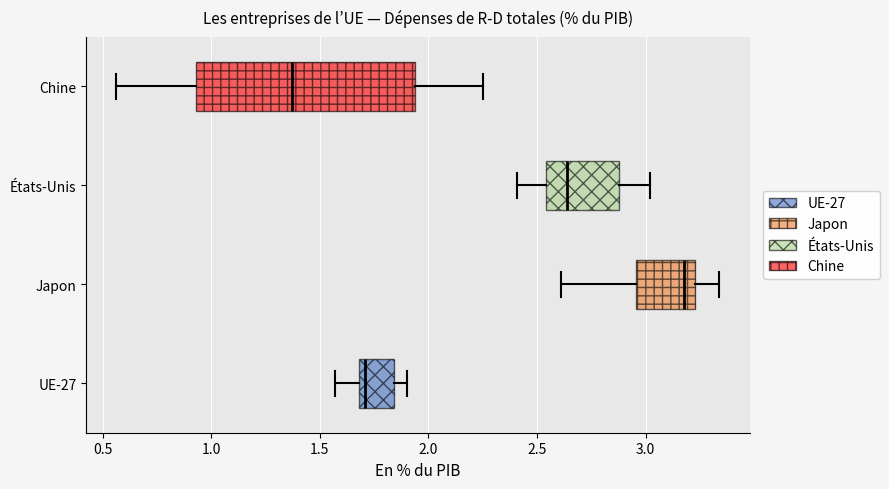

Which box has the furthest to the left median line?

Chine